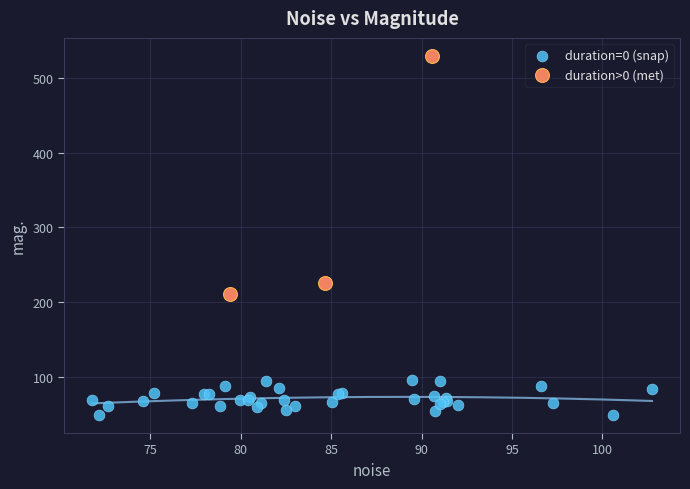

Which series has the widest spread of Y values?

duration>0 (met)